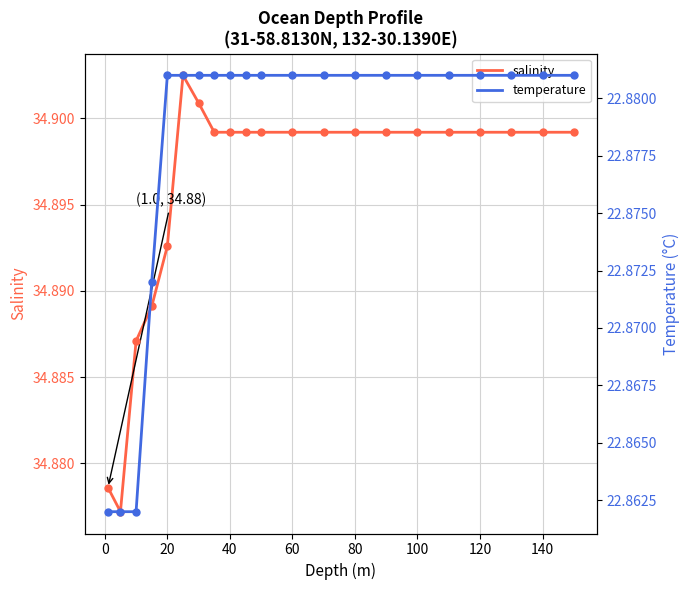

Is it true that salinity equals 11.1 at 140?

False